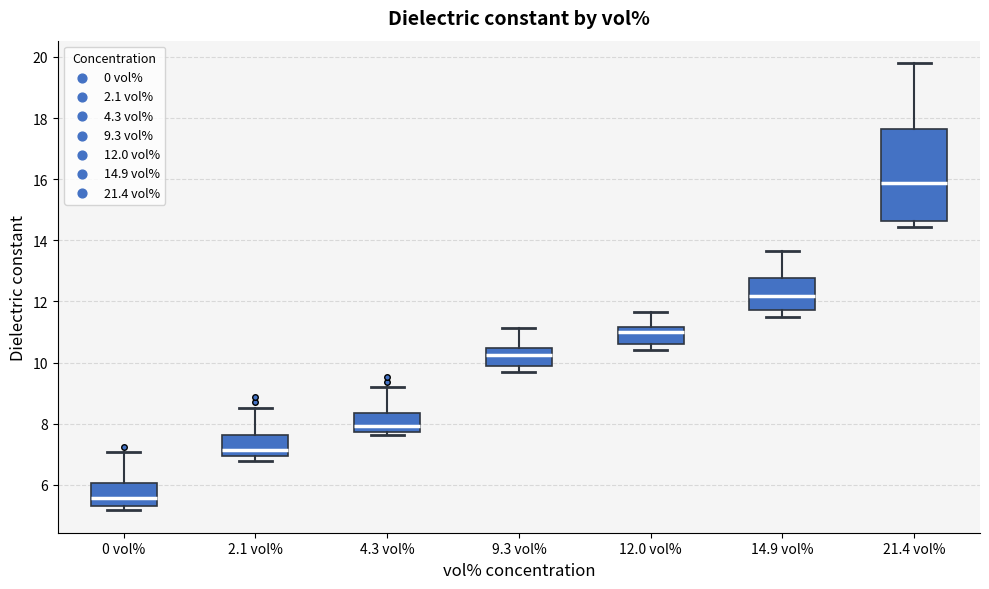

Which box has the highest median line?

21.4 vol%